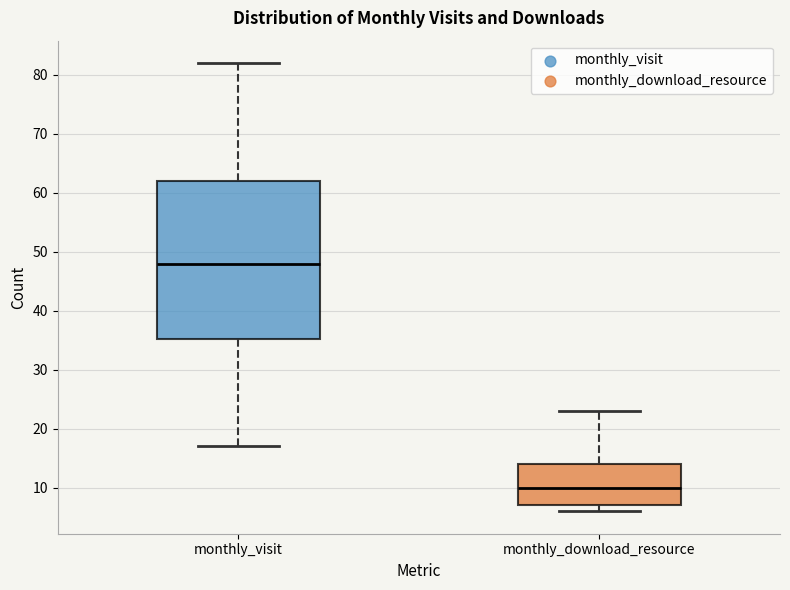

Which box's median line is the highest?

monthly_visit